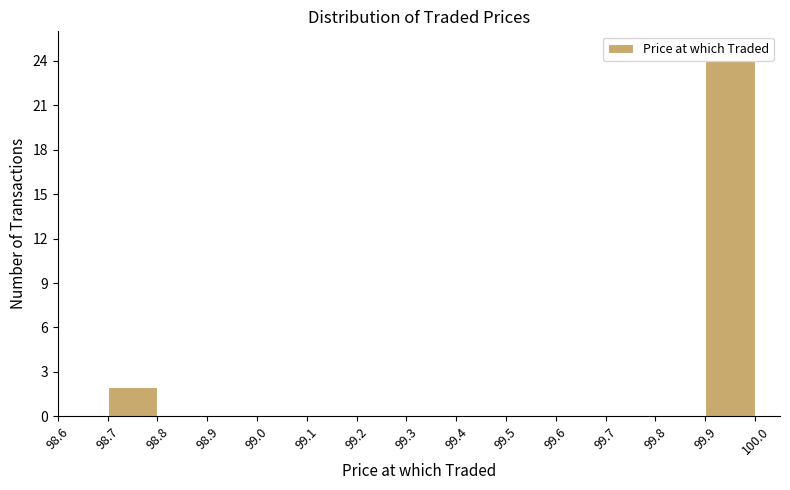

Reading left to right, list every bar in this chart as the range it spans on the x-axis followed by its height. The values are not printed on the chart, so give them approximately, as read against the axis.

98.6 to 98.7: 0
98.7 to 98.8: 2
98.8 to 98.9: 0
98.9 to 99.0: 0
99.0 to 99.1: 0
99.1 to 99.2: 0
99.2 to 99.3: 0
99.3 to 99.4: 0
99.4 to 99.5: 0
99.5 to 99.6: 0
99.6 to 99.7: 0
99.7 to 99.8: 0
99.8 to 99.9: 0
99.9 to 100.0: 24